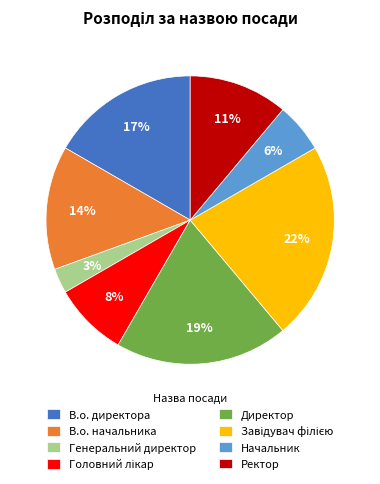

How many slices are in this pie chart?

8